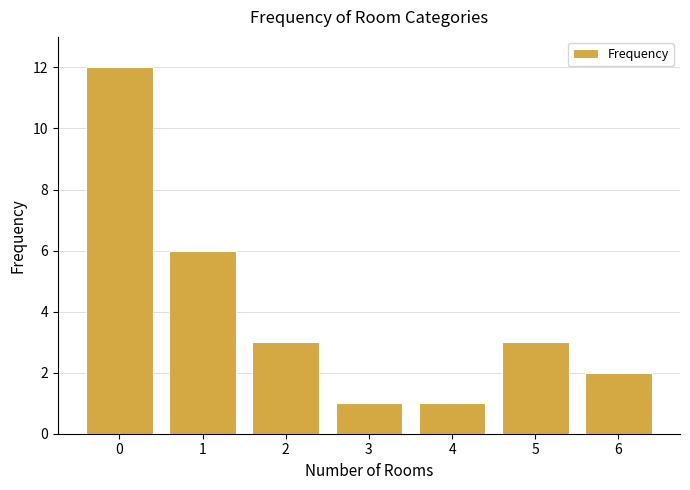

Reading left to right, transcribe all the data shown in this chart.

12	6	3	1	1	3	2